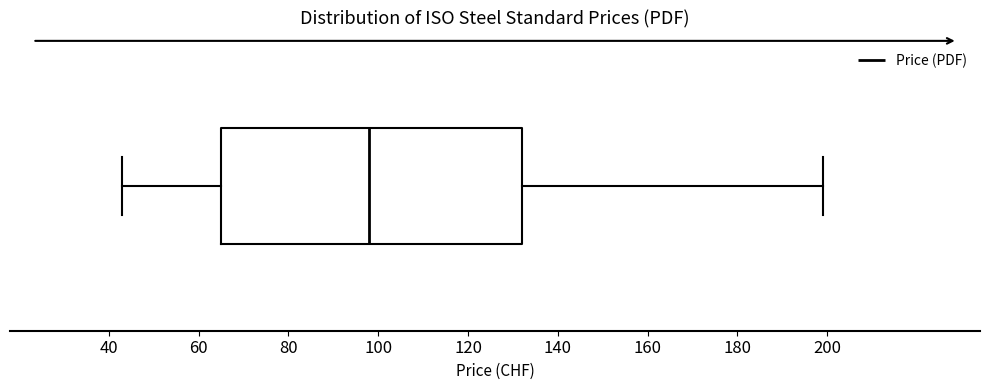

Where is the left edge of the box on the x-axis? The values are not printed on the chart, so give them approximately, as read against the axis.

66